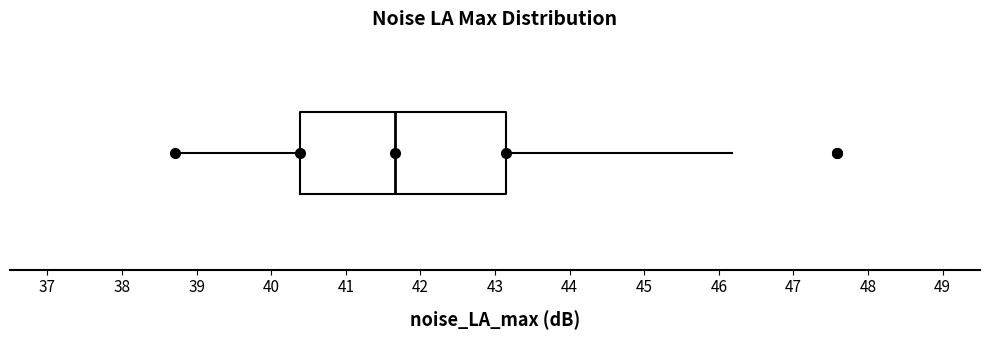

Where does the median line of the box sit on the x-axis? The values are not printed on the chart, so give them approximately, as read against the axis.

41.7